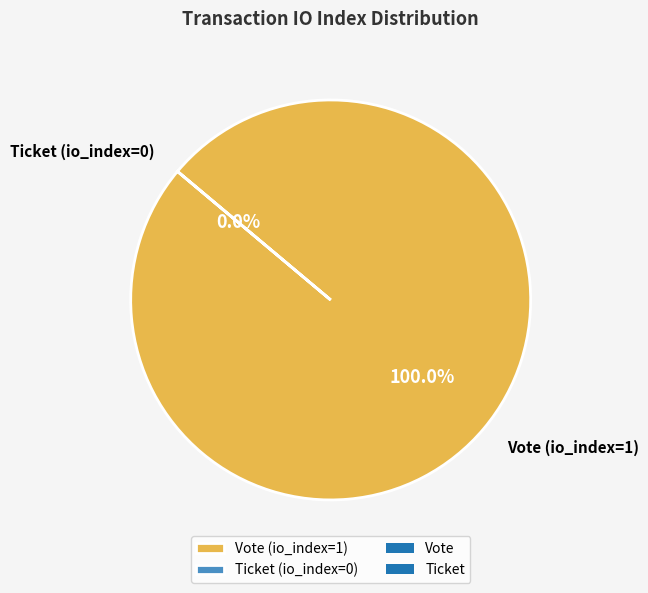

What is the majority slice?

Vote (io_index=1)